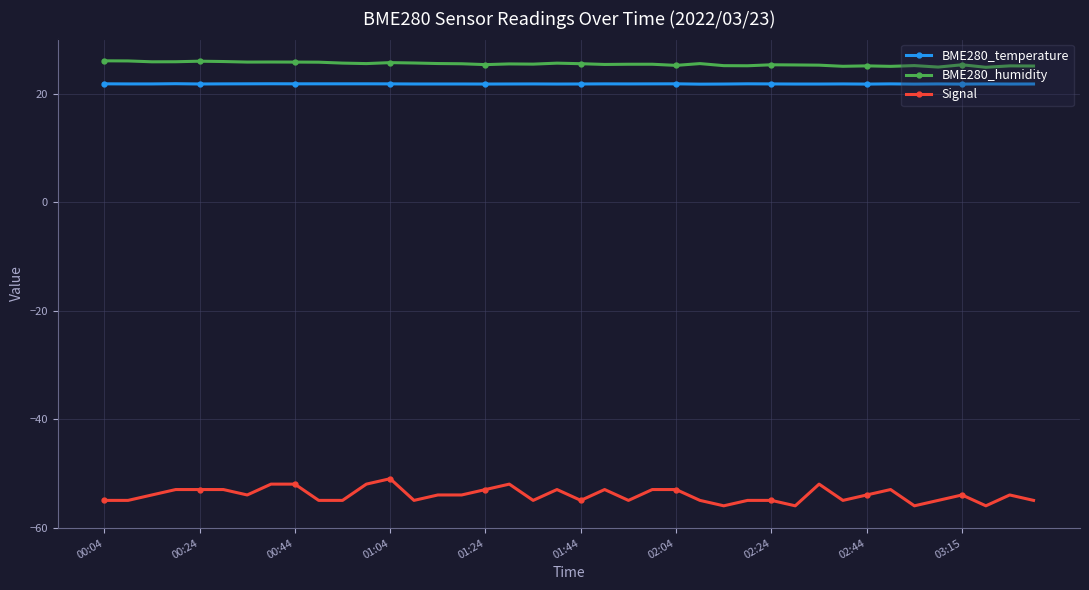

True or false: Signal and BME280_humidity cross at least once.

False